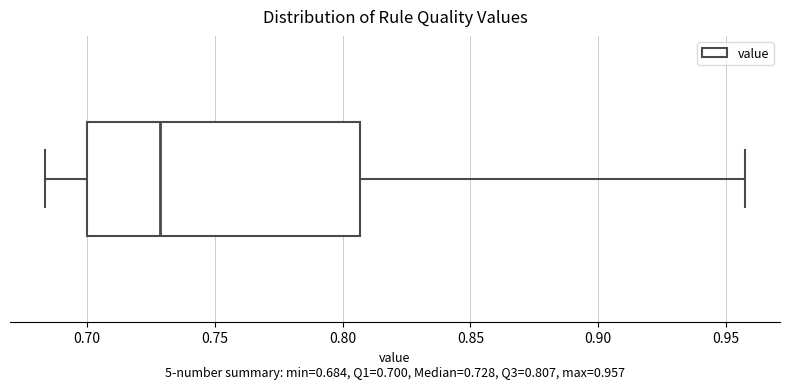

Read this box plot against the x-axis: the position of the median line, the range covered by the box, and the ends of both whiskers. The values are not printed on the chart, so give them approximately, as read against the axis.

median 0.730, box 0.700 to 0.805, whiskers 0.685 to 0.955